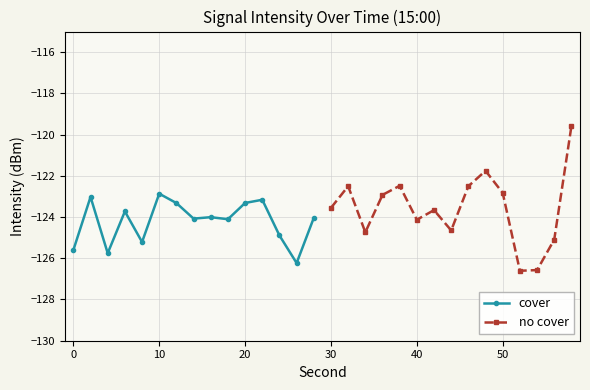

True or false: no cover has more than 0 interior local peaks.

True